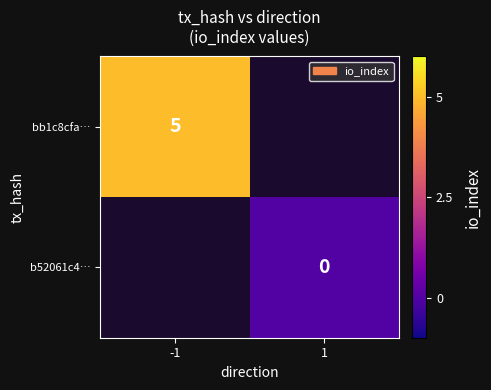

Which has a higher value, 1 or -1?

-1